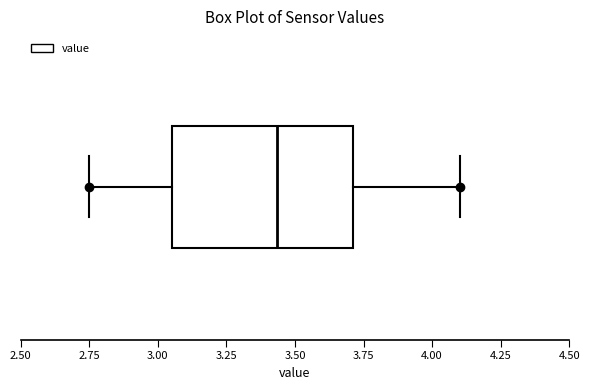

Read this box plot against the x-axis: the position of the median line, the range covered by the box, and the ends of both whiskers. The values are not printed on the chart, so give them approximately, as read against the axis.

median 3.45, box 3.05 to 3.70, whiskers 2.75 to 4.10